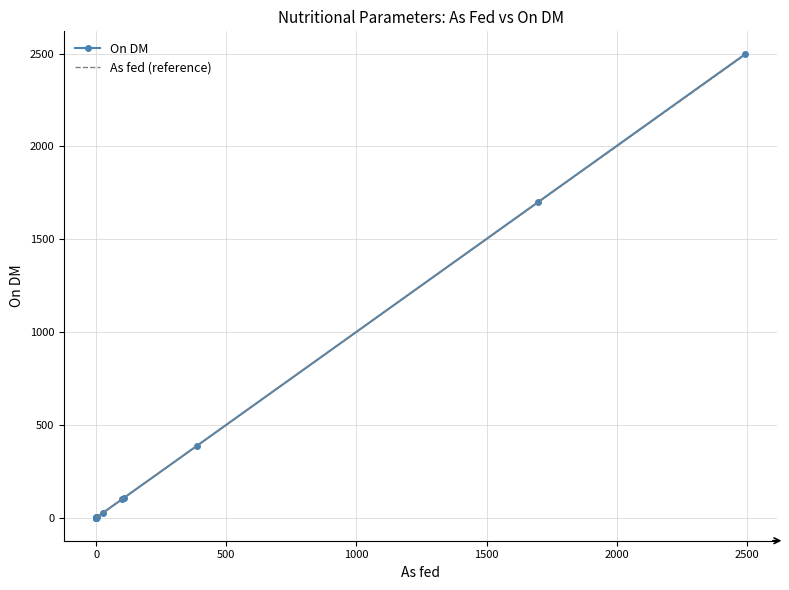

What is the average value of the On DM series?

401.6